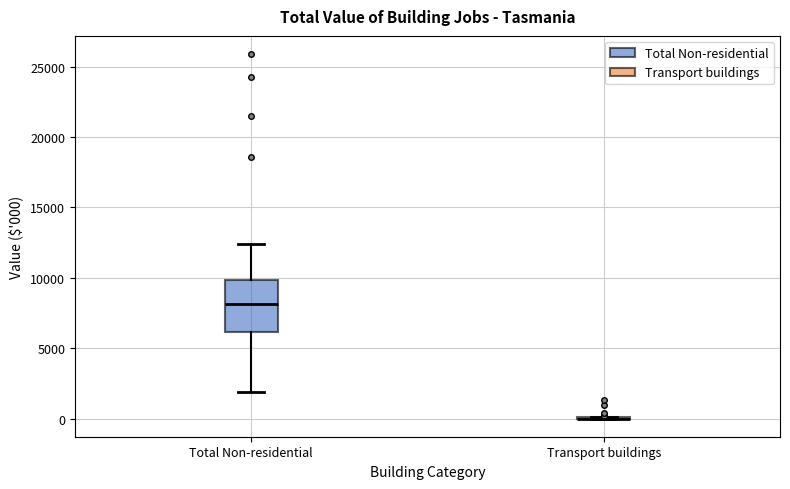

Where does the lower whisker of the box for Total Non-residential end on the y-axis? The values are not printed on the chart, so give them approximately, as read against the axis.

2000